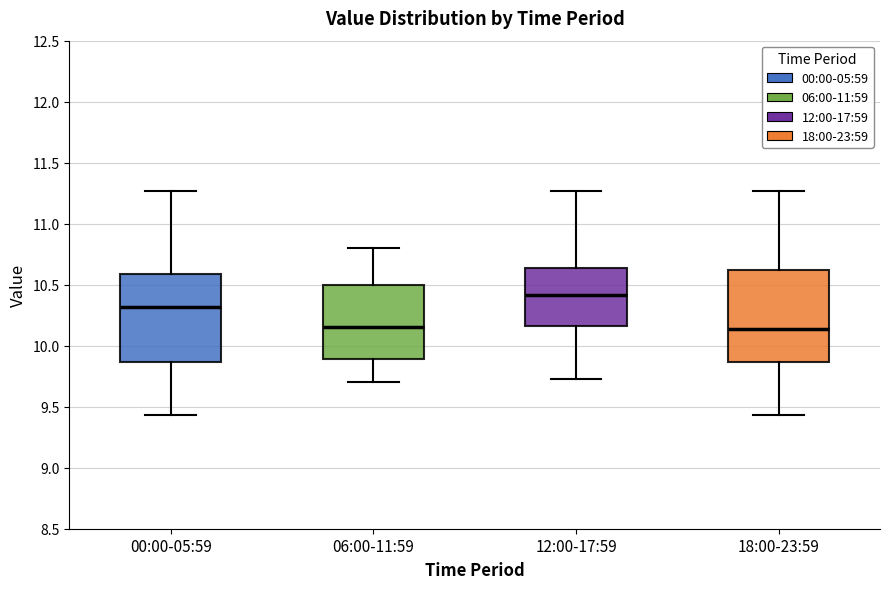

Where is the upper edge of the box for 00:00-05:59 on the y-axis? The values are not printed on the chart, so give them approximately, as read against the axis.

10.60